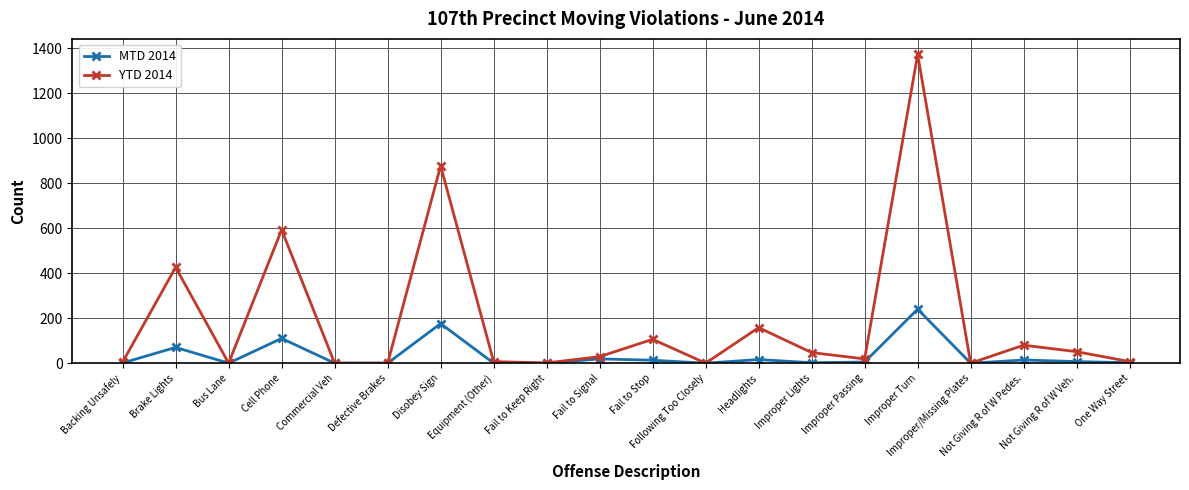

List the series in order of their overall mean, highest first.

YTD 2014, MTD 2014